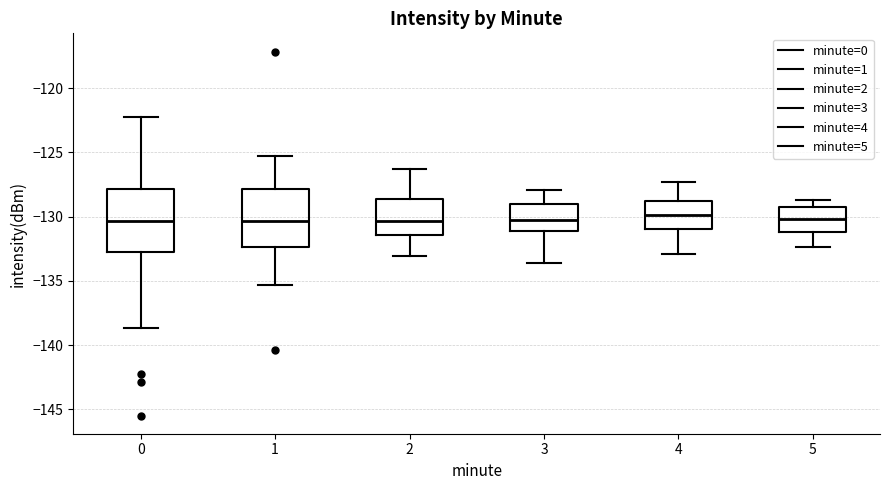

Reading left to right, read every box against the y-axis: the position of its median line, the range the box covers, and the ends of its whiskers. The values are not printed on the chart, so give them approximately, as read against the axis.

0: median -130.5, box -133.0 to -128.0, whiskers -138.5 to -122.5
1: median -130.5, box -132.5 to -128.0, whiskers -135.5 to -125.5
2: median -130.5, box -131.5 to -128.5, whiskers -133.0 to -126.5
3: median -130.5, box -131.0 to -129.0, whiskers -133.5 to -128.0
4: median -130.0, box -131.0 to -129.0, whiskers -133.0 to -127.5
5: median -130.0, box -131.0 to -129.5, whiskers -132.5 to -128.5